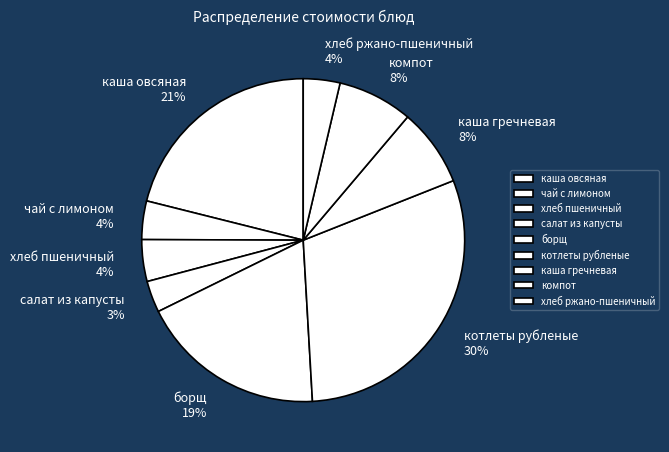

Is the sum of компот and хлеб пшеничный greater than half?

No